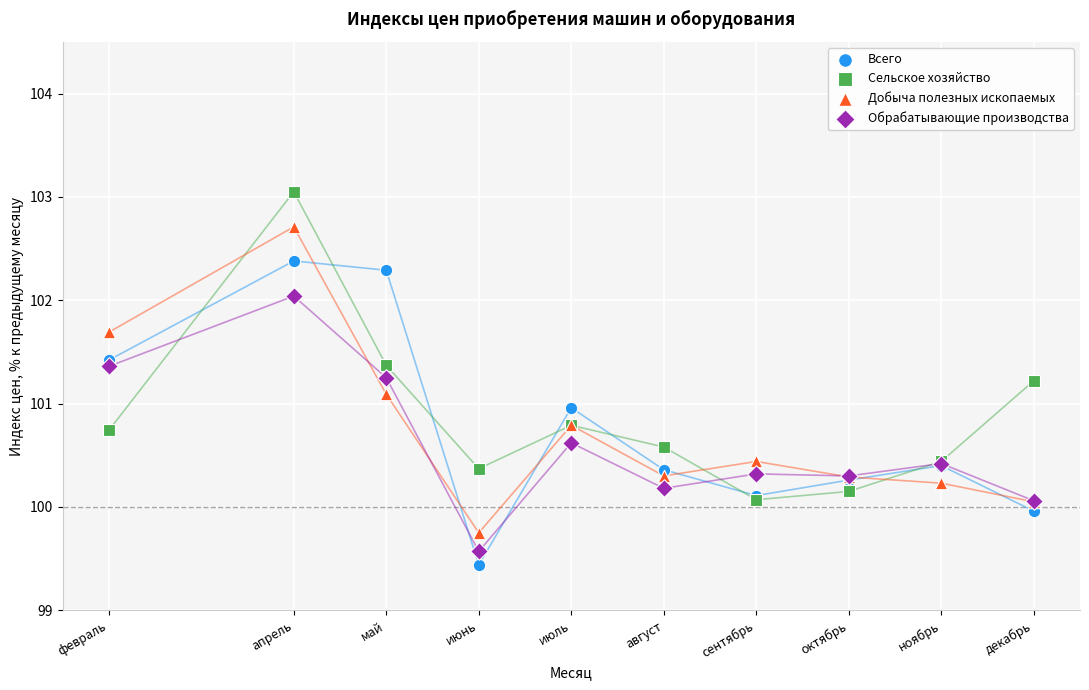

What are all the series names shown in the legend?

Всего, Сельское хозяйство, Добыча полезных ископаемых, Обрабатывающие производства